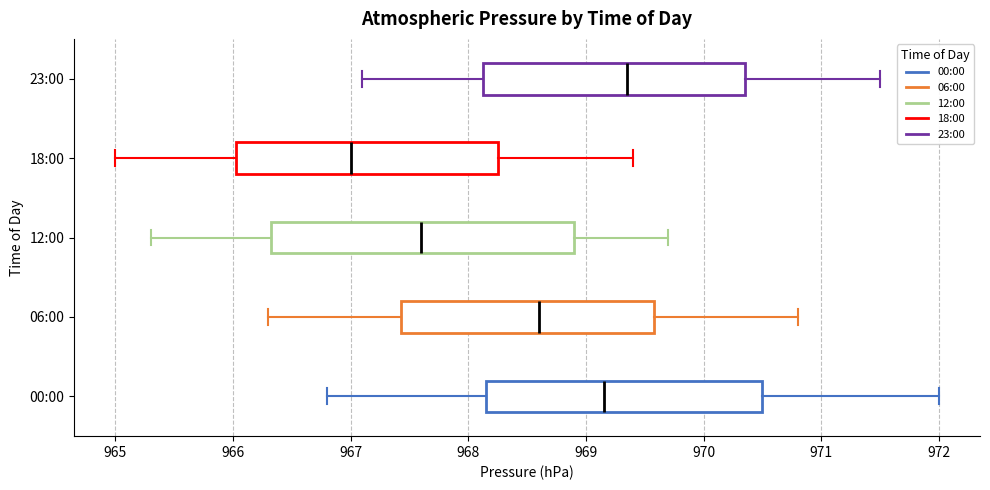

Reading bottom to top, transcribe this box plot: for each box, give where its median line is, the range the box spans, and where its two whiskers end, as read against the x-axis. The values are not printed on the chart, so give them approximately, as read against the axis.

00:00: median 969.2, box 968.2 to 970.5, whiskers 966.8 to 972.0
06:00: median 968.6, box 967.4 to 969.6, whiskers 966.3 to 970.8
12:00: median 967.6, box 966.3 to 968.9, whiskers 965.3 to 969.7
18:00: median 967.0, box 966.0 to 968.3, whiskers 965.0 to 969.4
23:00: median 969.4, box 968.1 to 970.4, whiskers 967.1 to 971.5